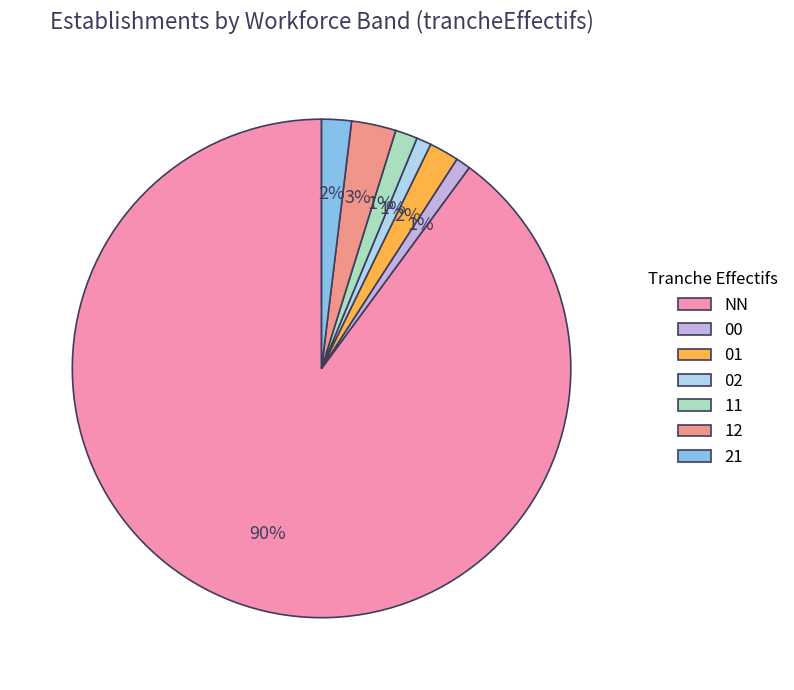

To the nearest percent, what is the difference between the largest and smallest slice percentages?

89%